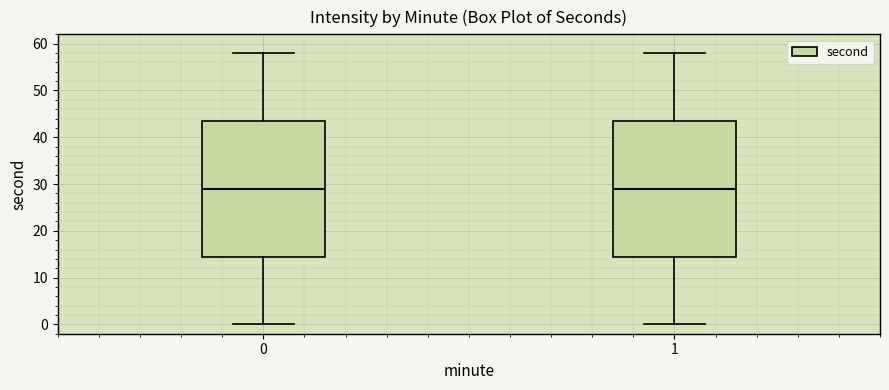

Reading left to right, transcribe this box plot: for each box, give where its median line is, the range the box spans, and where its two whiskers end, as read against the y-axis. The values are not printed on the chart, so give them approximately, as read against the axis.

0: median 29, box 15 to 44, whiskers 0 to 58
1: median 29, box 15 to 44, whiskers 0 to 58